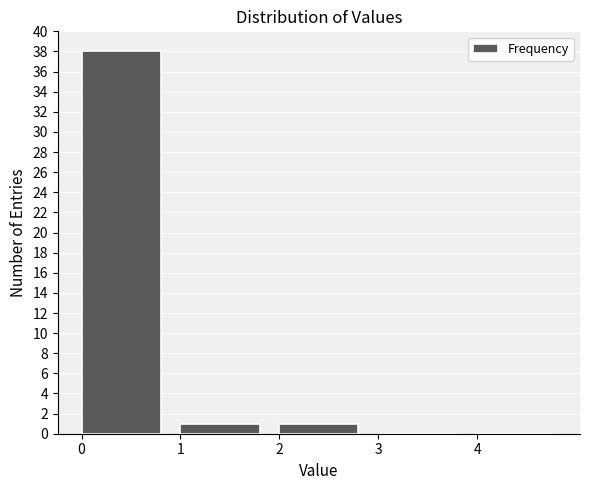

Reading left to right, transcribe this chart: for each bar, give the range it covers on the x-axis and its height. The values are not printed on the chart, so give them approximately, as read against the axis.

0 to 1: 38
1 to 2: 1
2 to 3: 1
3 to 4: 0
4 to 5: 0